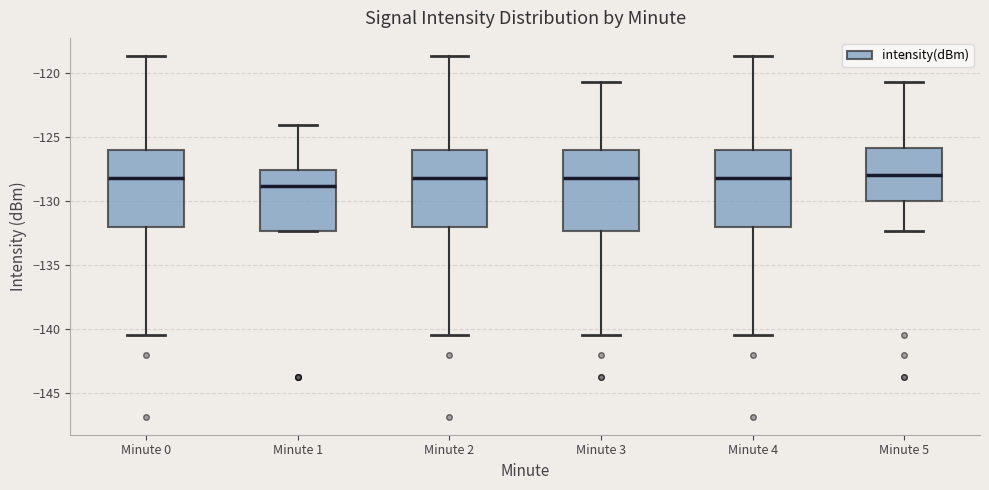

Reading left to right, read every box against the y-axis: the position of its median line, the range the box covers, and the ends of its whiskers. The values are not printed on the chart, so give them approximately, as read against the axis.

Minute 0: median -128.0, box -132.0 to -126.0, whiskers -140.5 to -118.5
Minute 1: median -129.0, box -132.5 to -127.5, whiskers -132.5 to -124.0
Minute 2: median -128.0, box -132.0 to -126.0, whiskers -140.5 to -118.5
Minute 3: median -128.0, box -132.5 to -126.0, whiskers -140.5 to -120.5
Minute 4: median -128.0, box -132.0 to -126.0, whiskers -140.5 to -118.5
Minute 5: median -128.0, box -130.0 to -126.0, whiskers -132.5 to -120.5